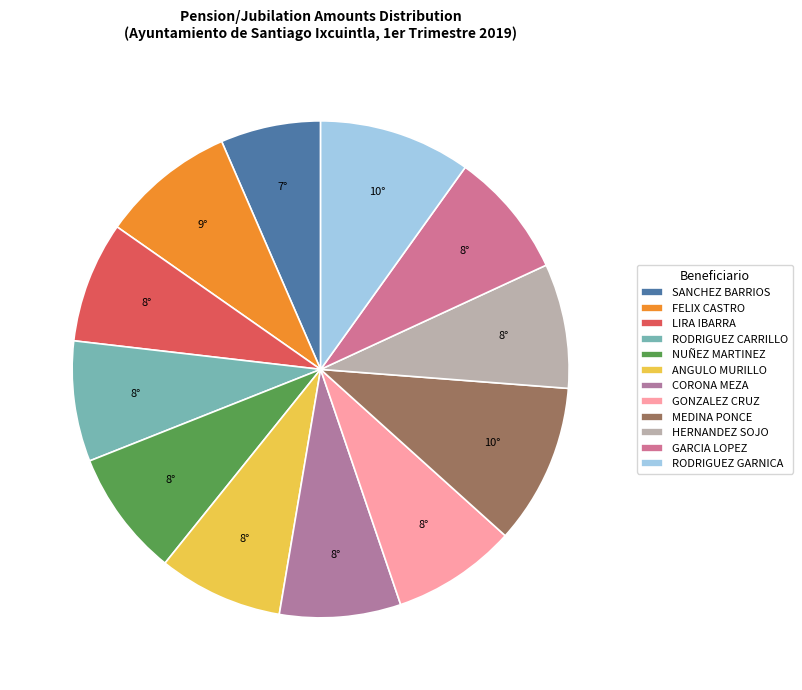

Does RODRIGUEZ GARNICA represent more than half of the total?

No